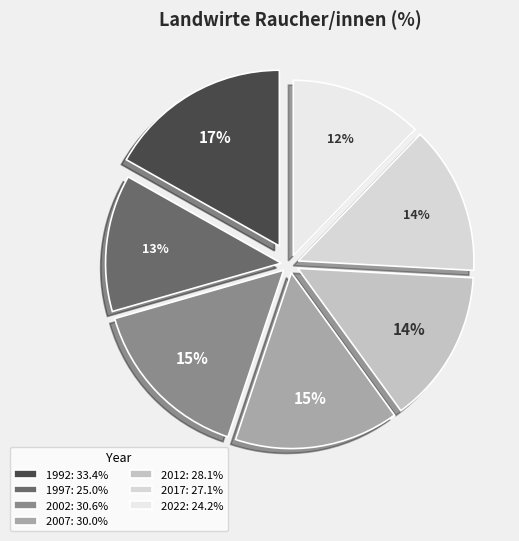

How many slices are in this pie chart?

7